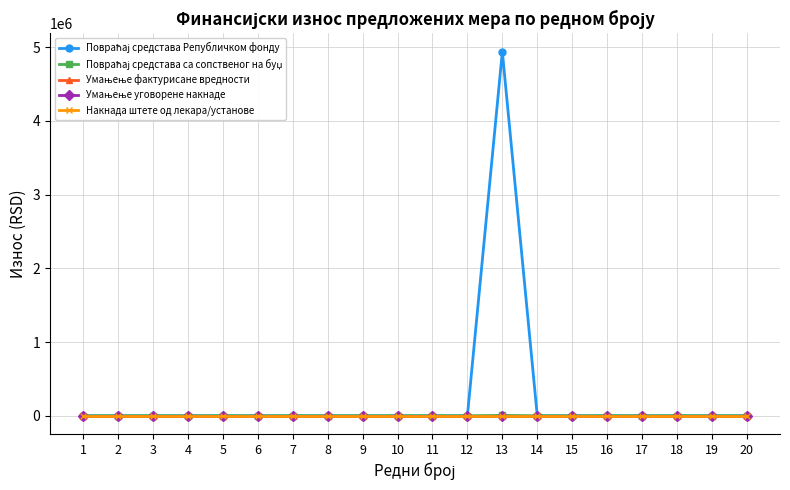

At how many categories does at least one series exceed 3722041?

1